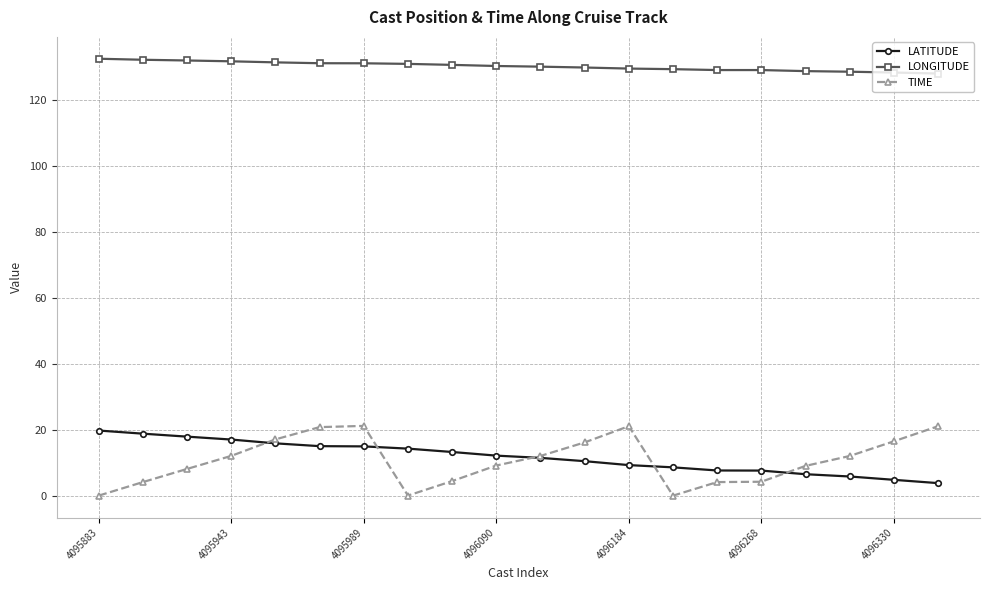

What is the maximum value for LONGITUDE?

132.5